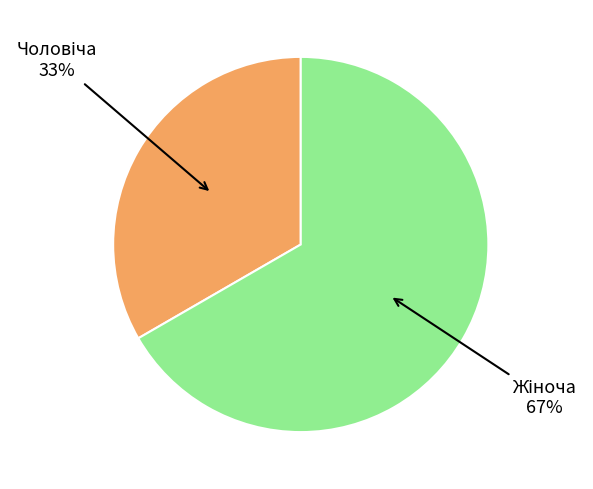

To the nearest percent, what is the average slice percentage?

50%